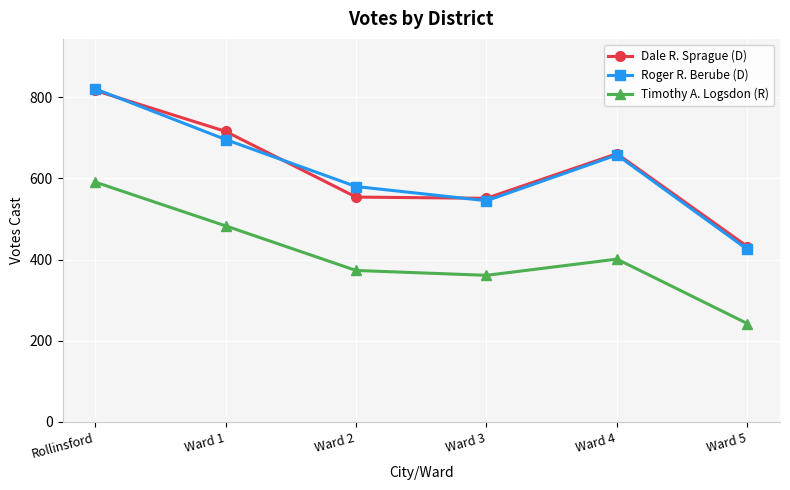

True or false: Dale R. Sprague (D) has more than 2 interior local peaks.

False